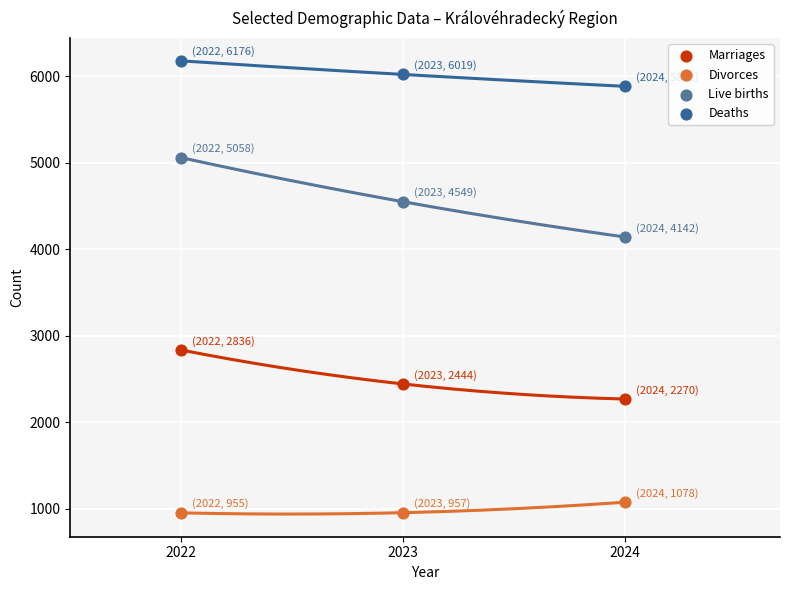

What are all the series names shown in the legend?

Marriages, Divorces, Live births, Deaths